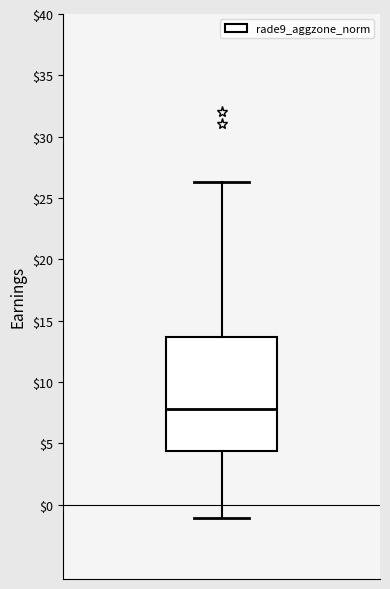

Read this box plot against the y-axis: the position of the median line, the range covered by the box, and the ends of both whiskers. The values are not printed on the chart, so give them approximately, as read against the axis.

median 8.0, box 4.5 to 13.5, whiskers -1.0 to 26.5